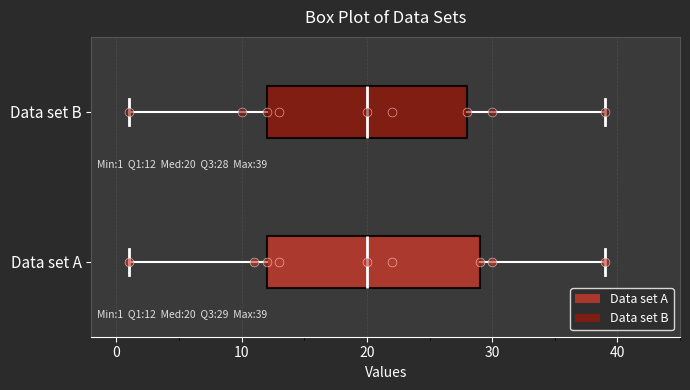

Comparing the boxes themselves (not the whiskers), which one is the widest?

Data set A